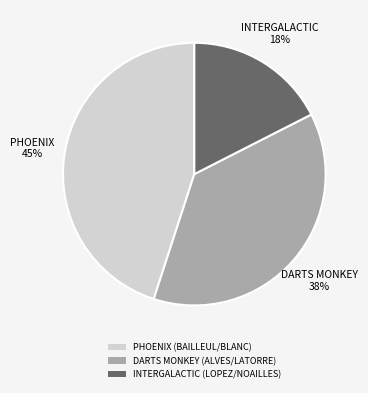

Which has a higher value, PHOENIX (BAILLEUL/BLANC) or DARTS MONKEY (ALVES/LATORRE)?

PHOENIX (BAILLEUL/BLANC)